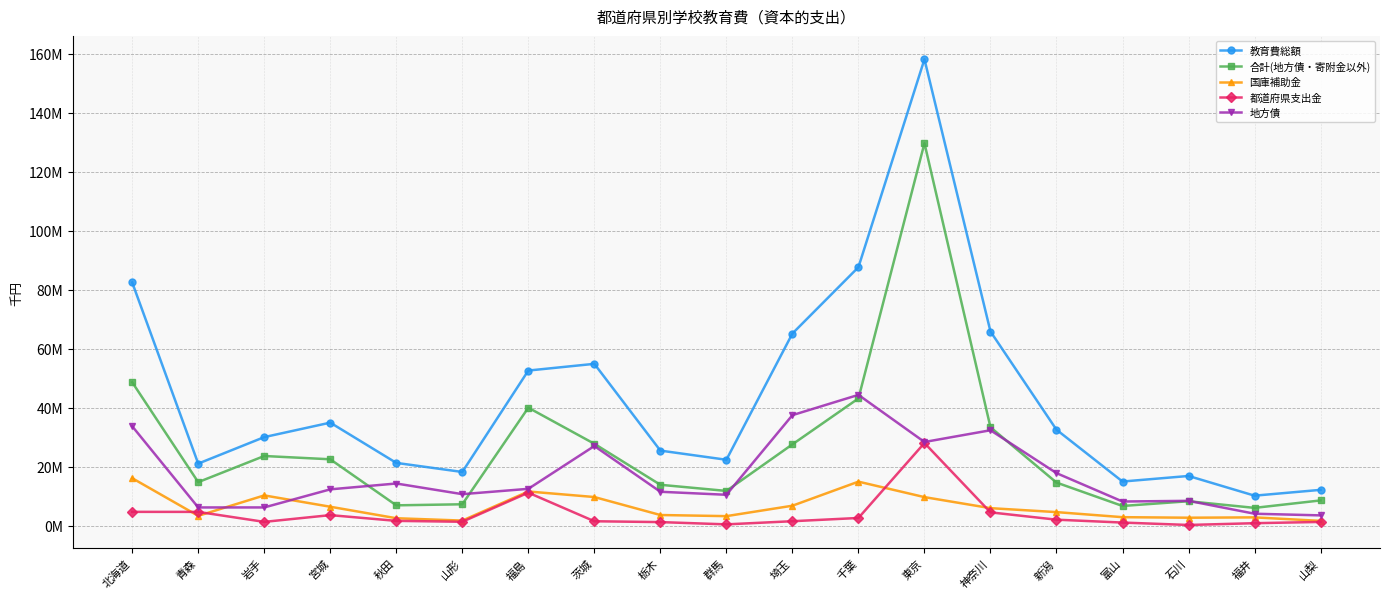

What is the value of the 都道府県支出金 point at the 14th from the left?

4600259